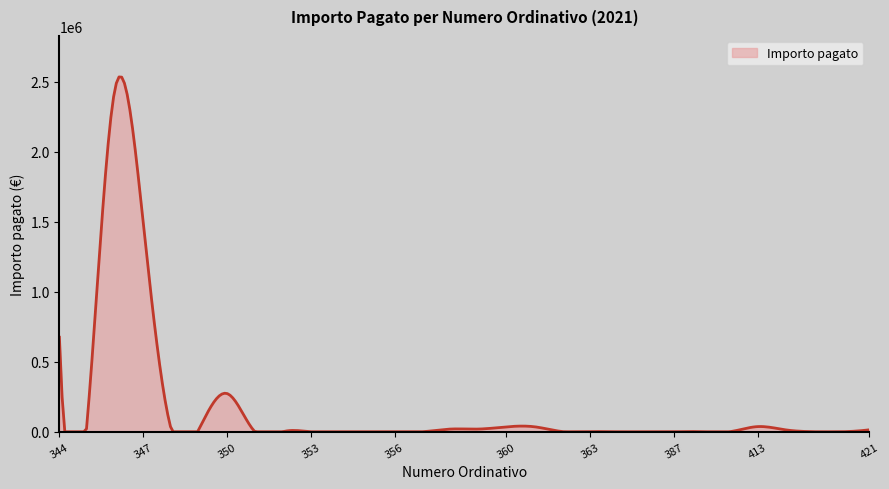

What is the difference between the second highest and minimum values?

2531387.3